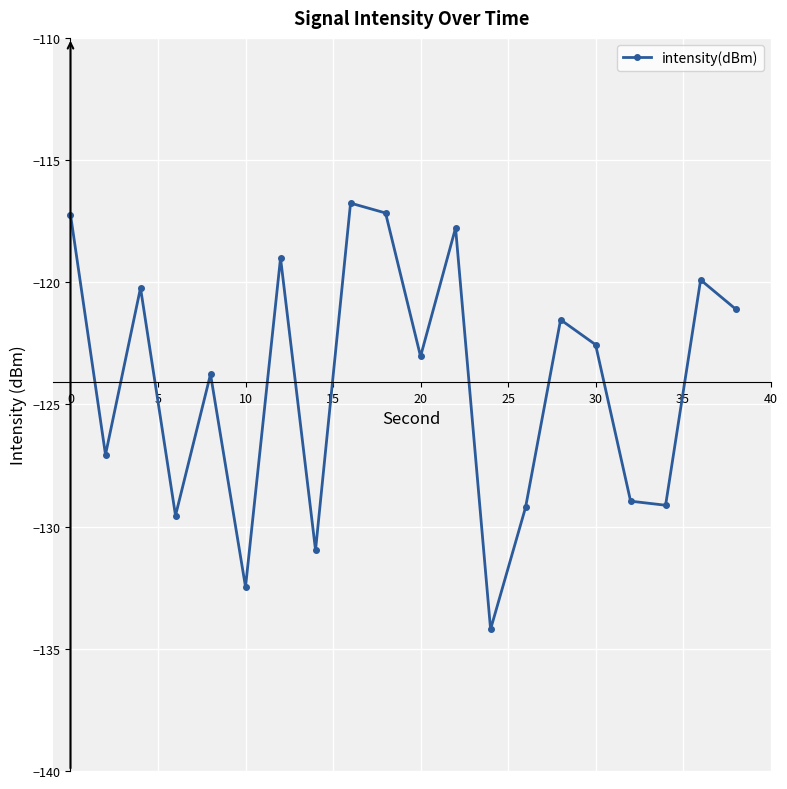

What is the difference between the maximum and minimum values?

17.4